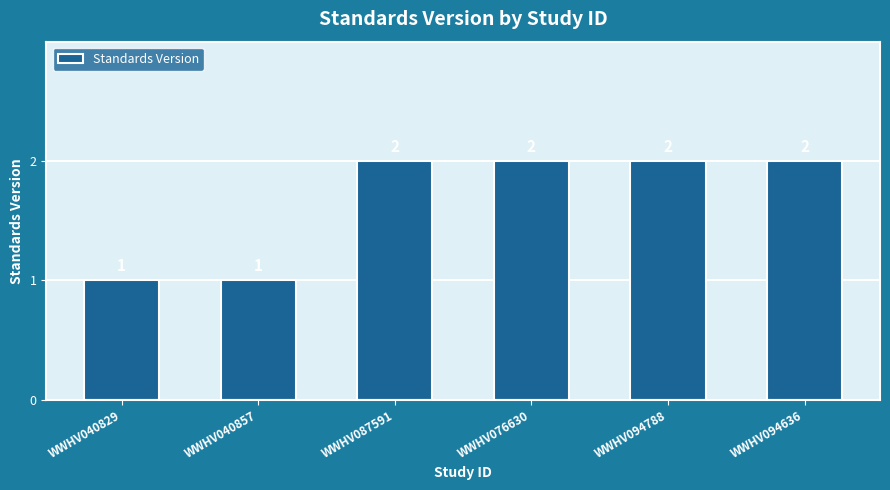

Reading left to right, what are all the values shown in this chart?

1	1	2	2	2	2